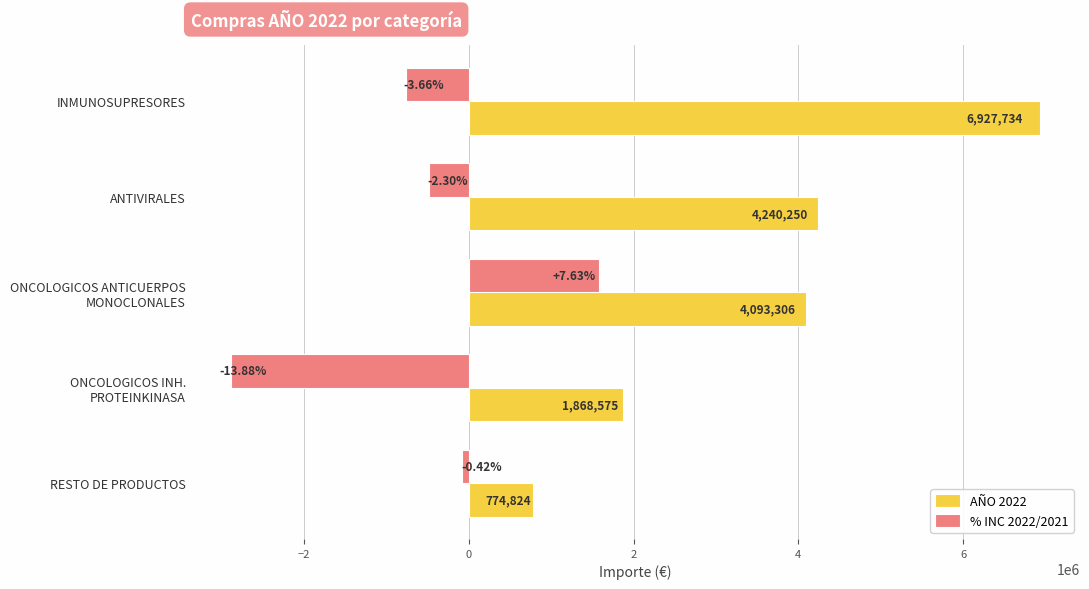

What is the difference between the maximum and second lowest values in the % INC 2022/2021 series?

2346423.5